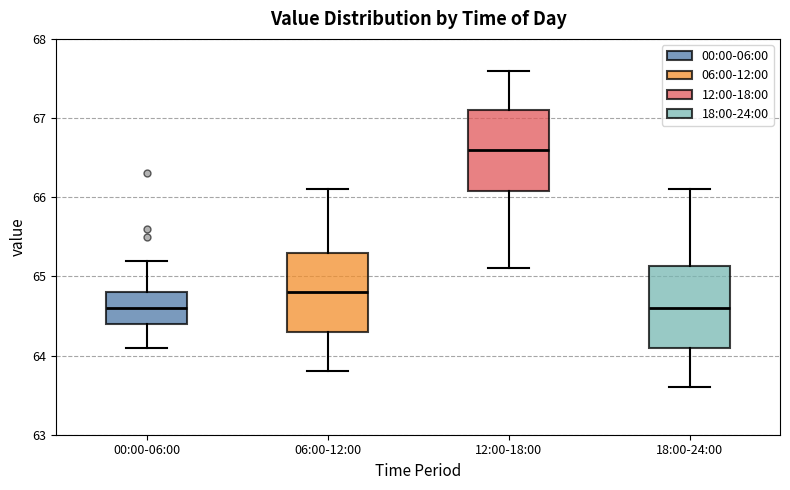

Reading left to right, read every box against the y-axis: the position of its median line, the range the box covers, and the ends of its whiskers. The values are not printed on the chart, so give them approximately, as read against the axis.

00:00-06:00: median 64.6, box 64.4 to 64.8, whiskers 64.1 to 65.2
06:00-12:00: median 64.8, box 64.3 to 65.3, whiskers 63.8 to 66.1
12:00-18:00: median 66.6, box 66.1 to 67.1, whiskers 65.1 to 67.6
18:00-24:00: median 64.6, box 64.1 to 65.1, whiskers 63.6 to 66.1